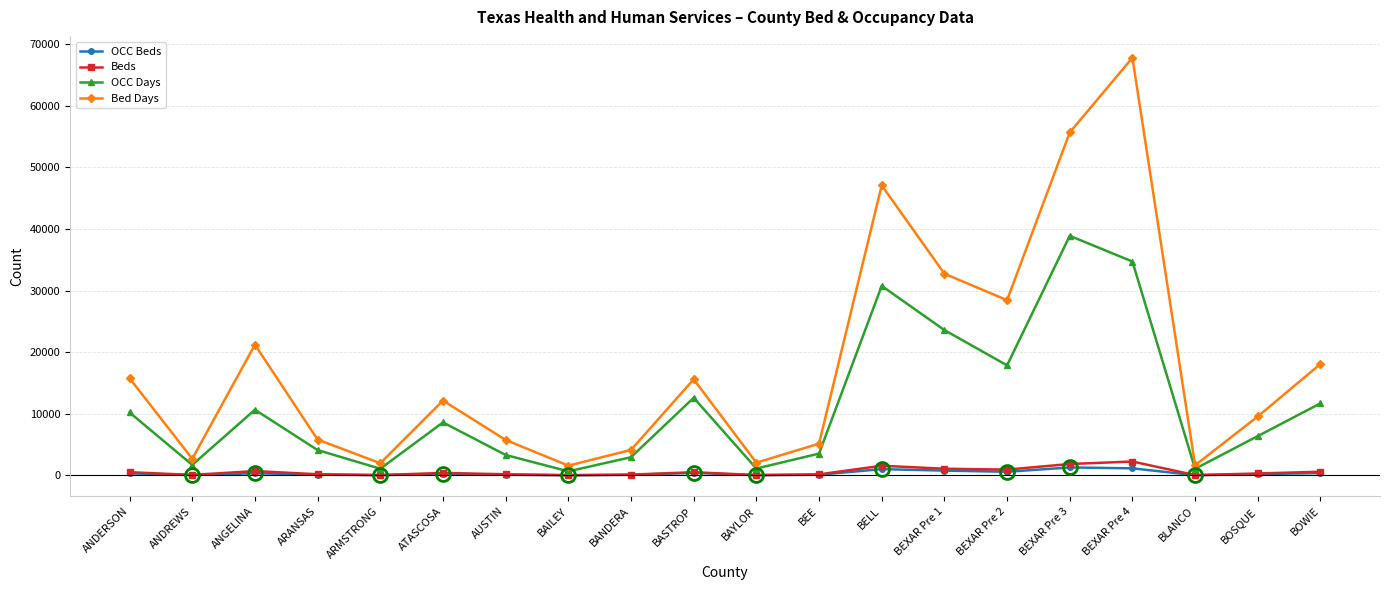

What is the label of the 17th point from the left?

BEXAR Pre 4